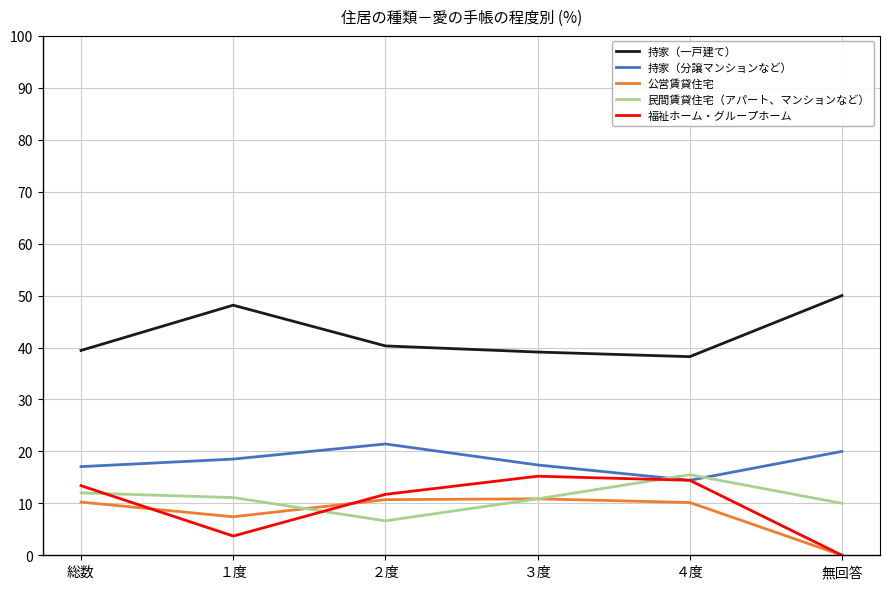

What is the sum of all 公営賃貸住宅 values?

49.4